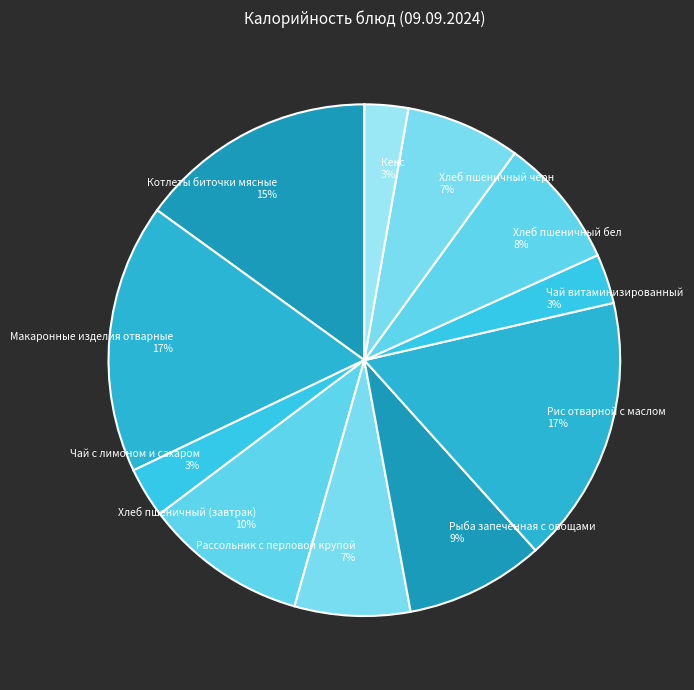

To the nearest percent, what is the combined percentage of Хлеб пшеничный черн and Котлеты биточки мясные?

22%